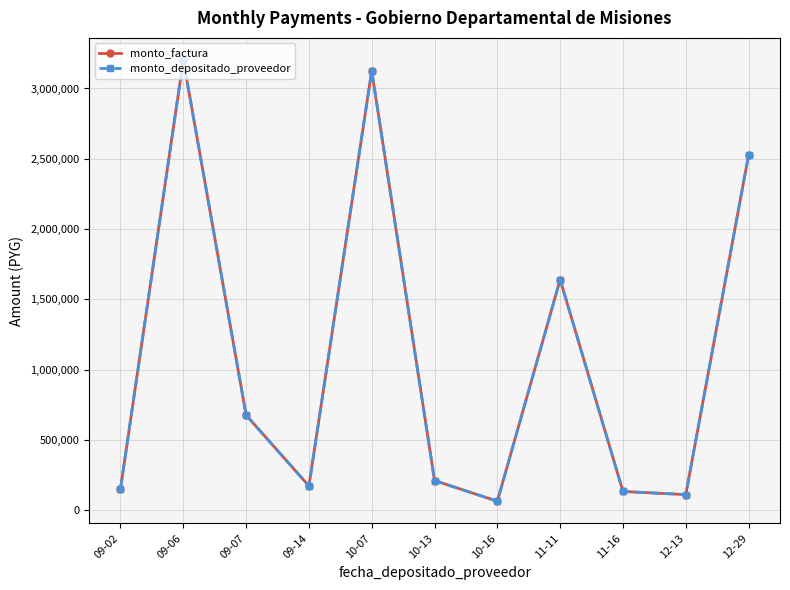

Does the chart have visible grid lines?

Yes